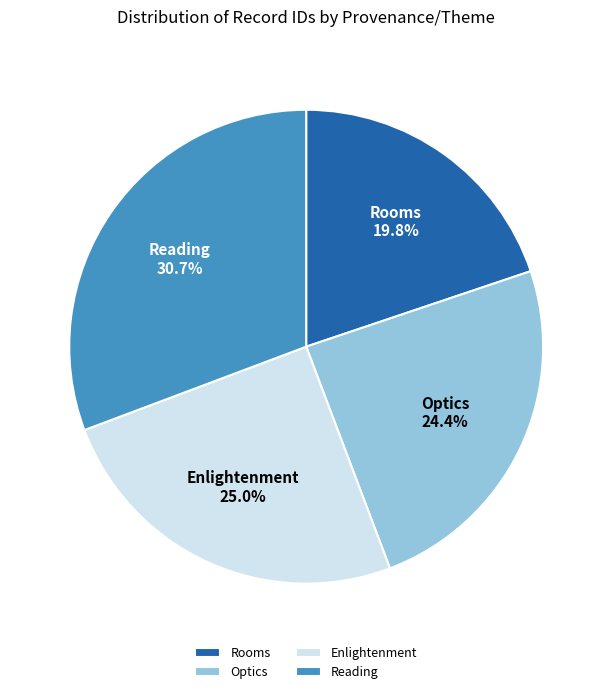

How many slices are in this pie chart?

4